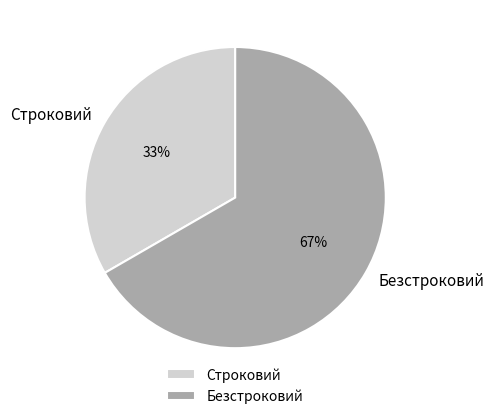

Does Строковий represent more than half of the total?

No